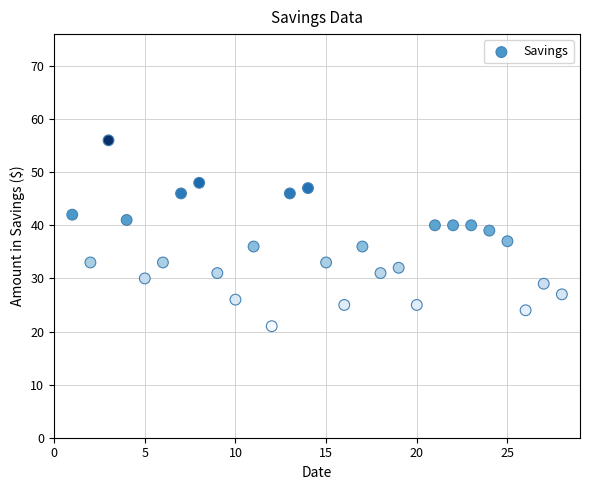

What is the range of X values (max minus min)?

27